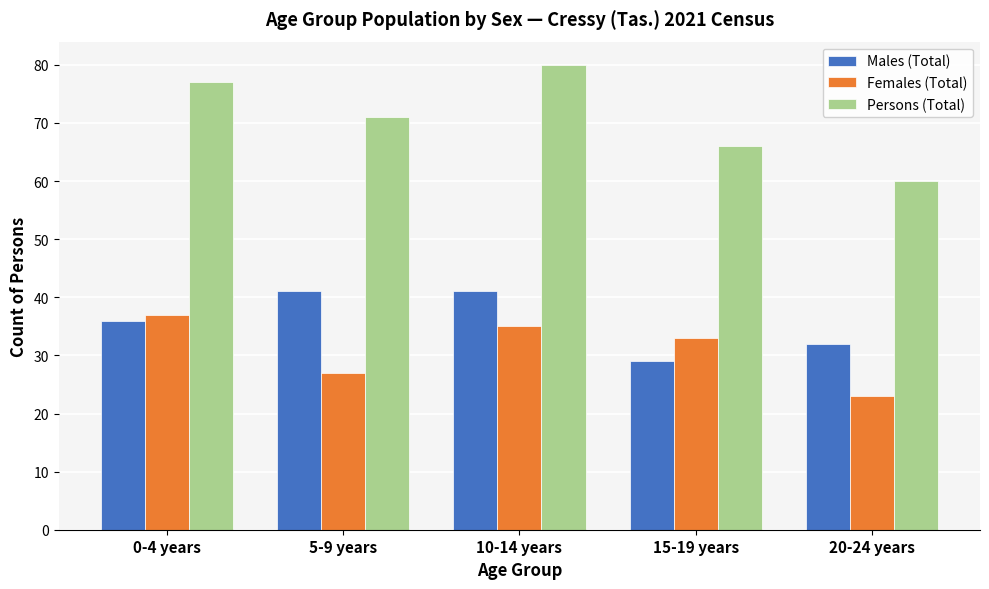

True or false: Females (Total) has a value of 35 at 10-14 years.

True